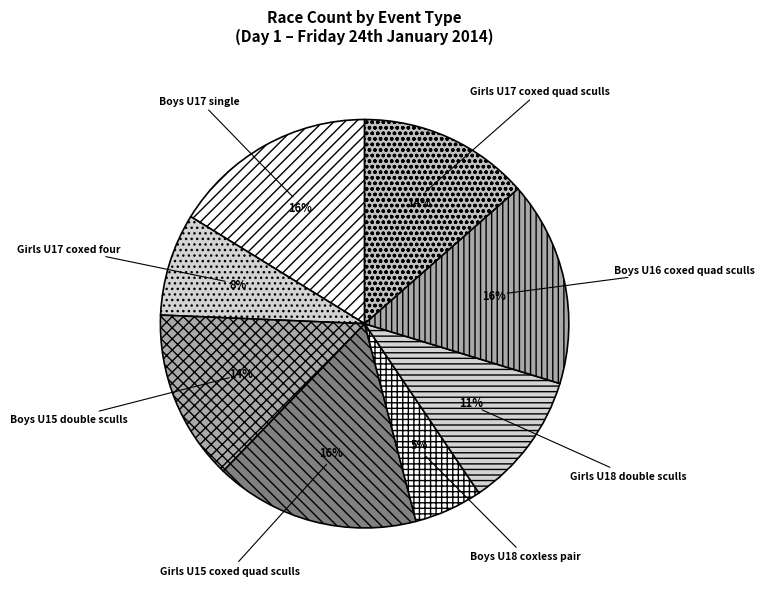

What is the smallest slice in the pie chart?

Boys U18 coxless pair